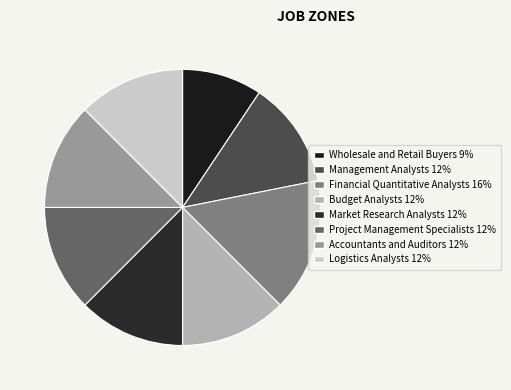

The Budget Analysts slice represents 4% of the pie. True or false?

False